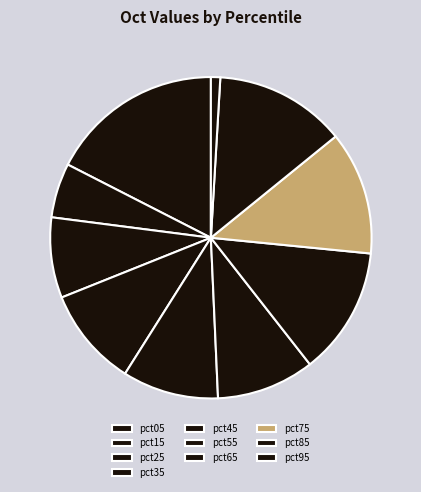

What is the smallest slice in the pie chart?

pct95